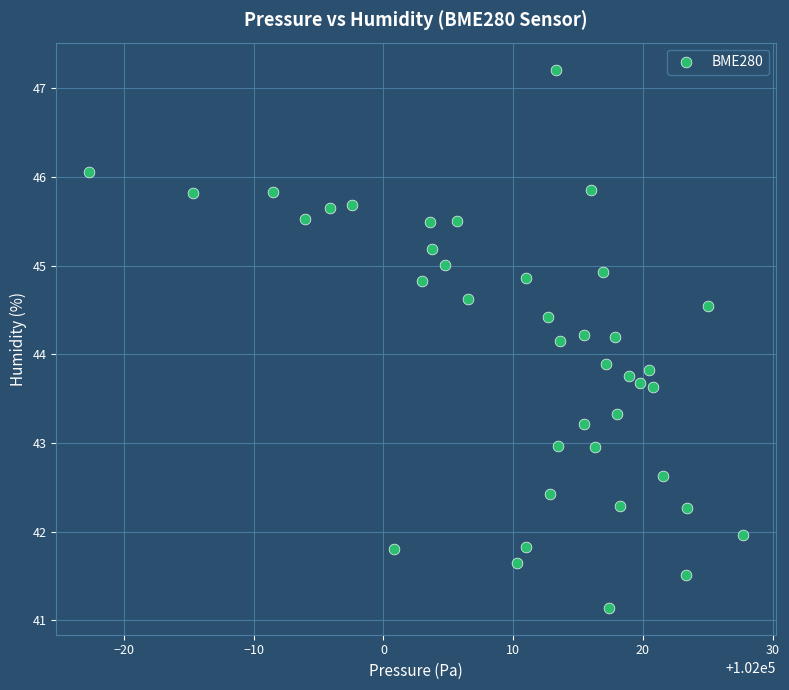

What is the range of X values (max minus min)?

50.4